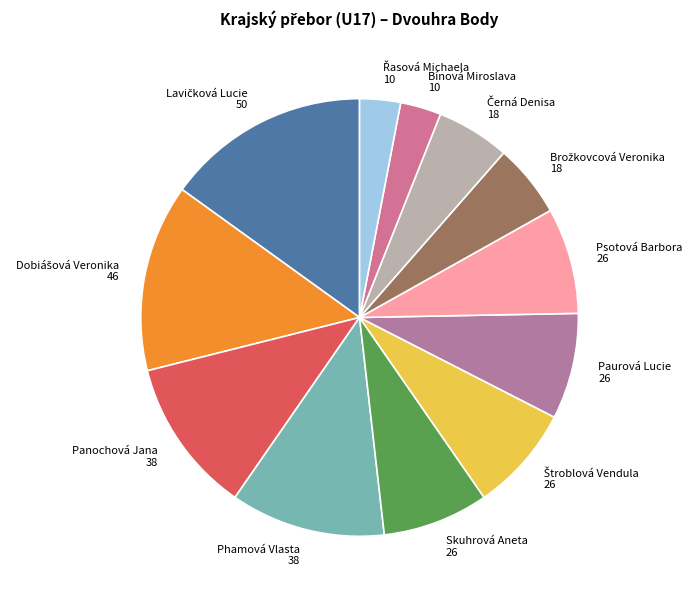

True or false: Phamová Vlasta 38 accounts for 1% of the total.

False